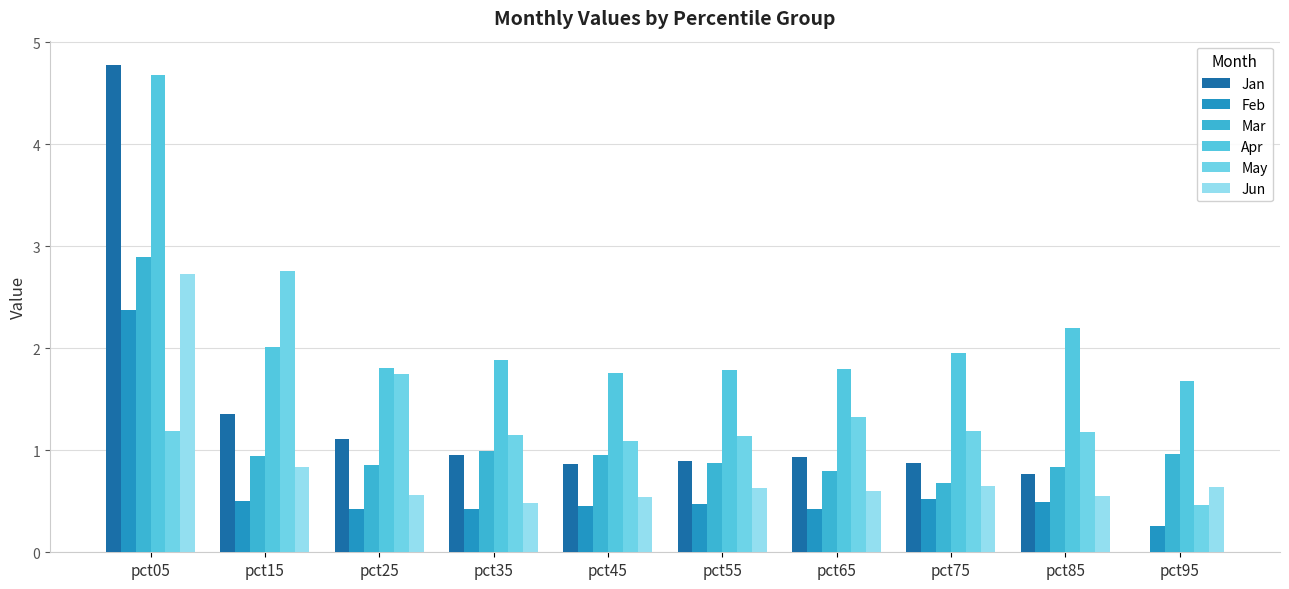

What is the lowest value of the Mar series?

0.7